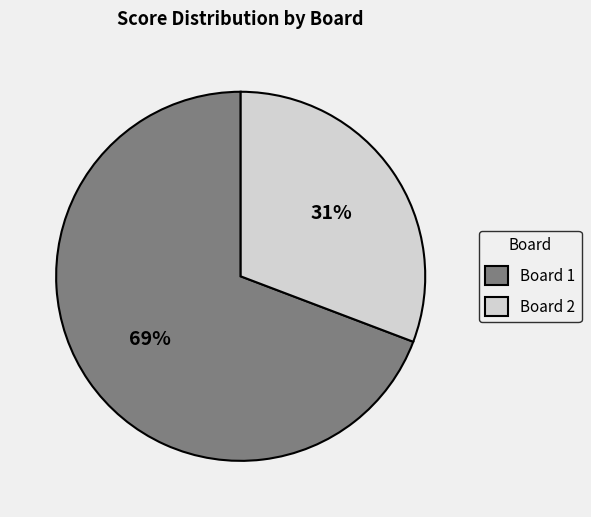

Between Board 1 and Board 2, which is larger?

Board 1